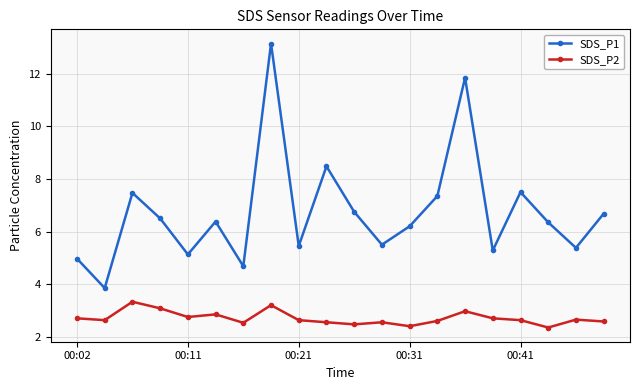

How many lines are shown in the chart?

2